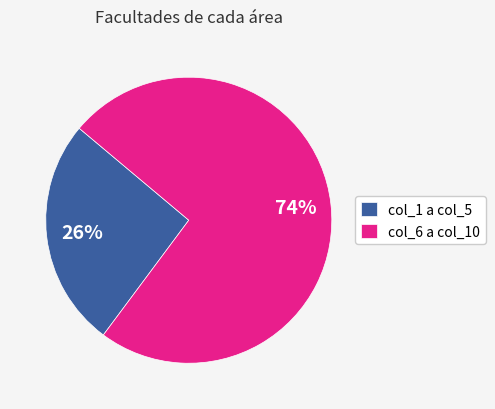

Rank the categories by value from lowest to highest.

col_1 a col_5, col_6 a col_10